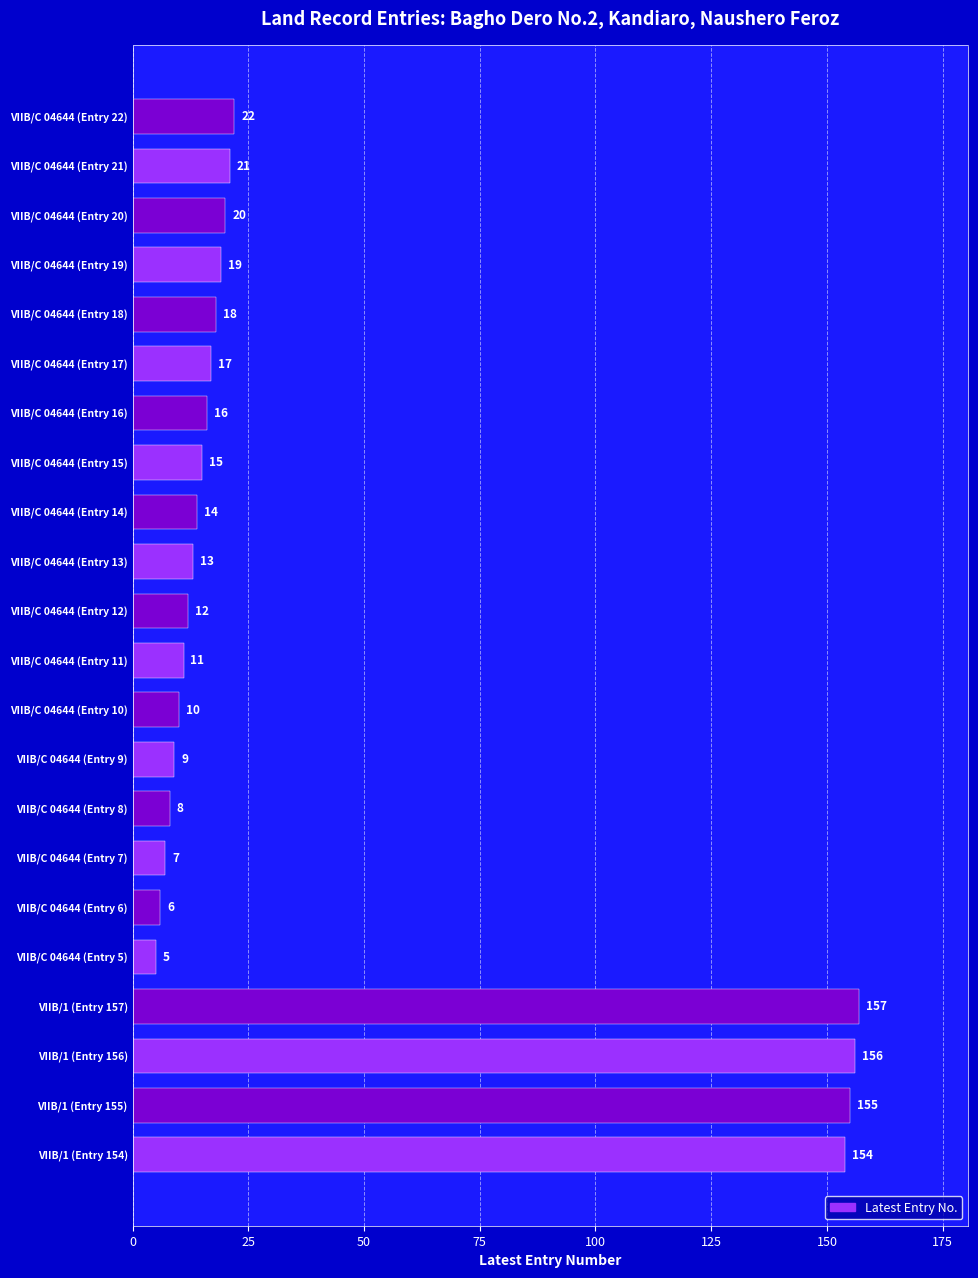

How many bars are there in total?

22